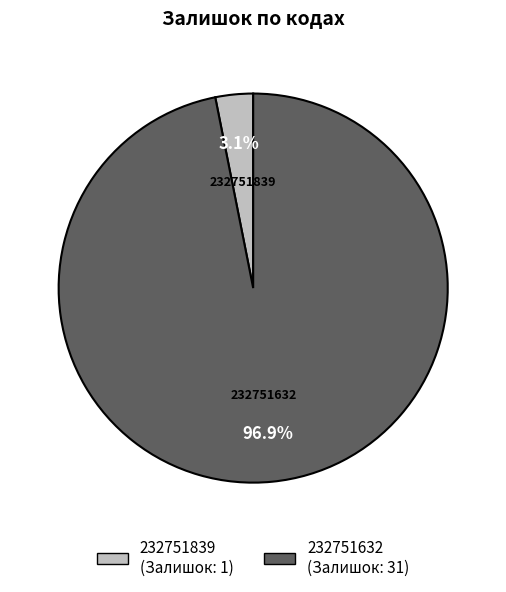

To the nearest percent, what is the combined percentage of 232751839 and 232751632?

100%